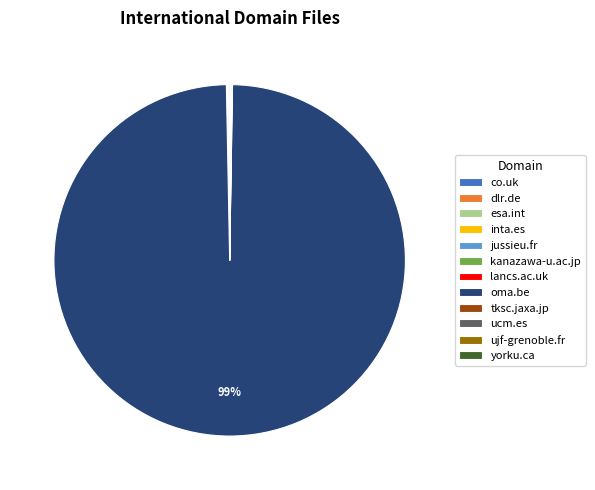

Which slice is the largest?

oma.be